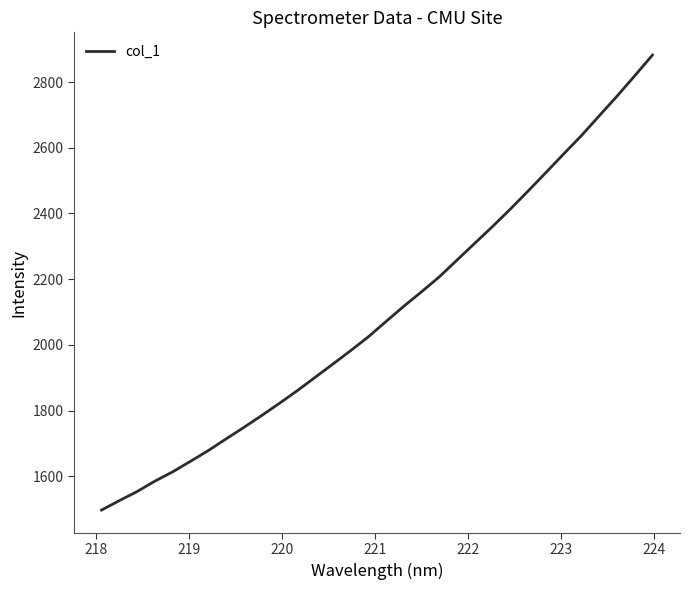

What is the difference between the maximum and second lowest values?

1356.2